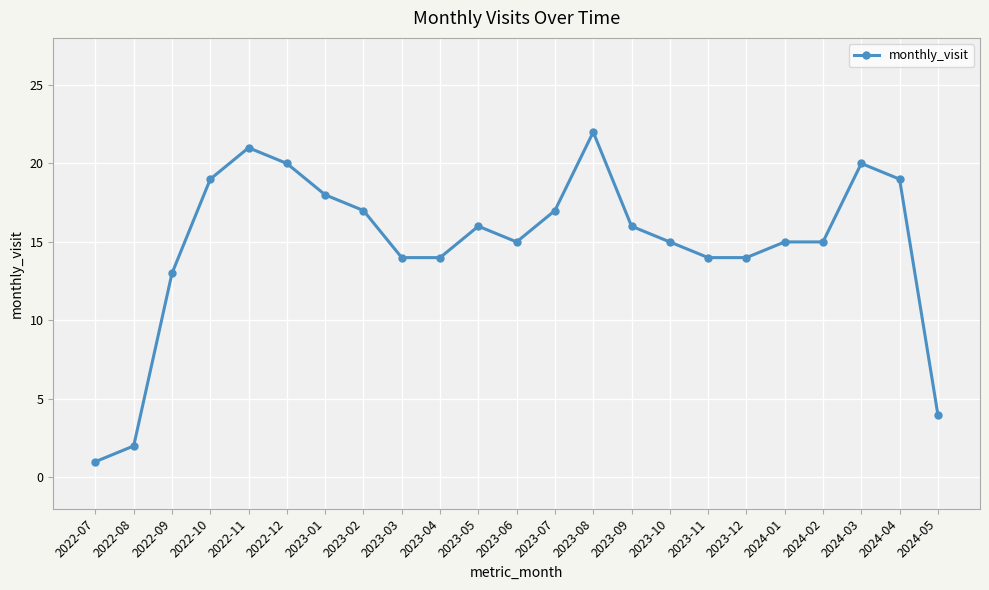

What is the minimum value shown in the chart?

1